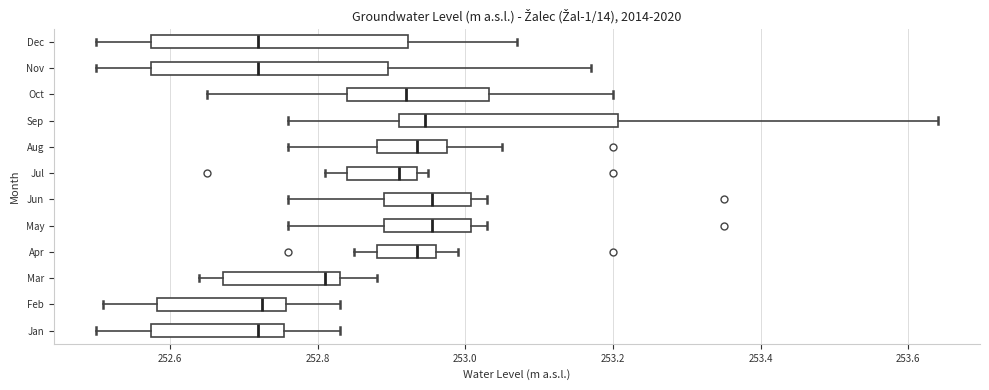

Which box is the widest, from its left edge to its right edge?

Dec